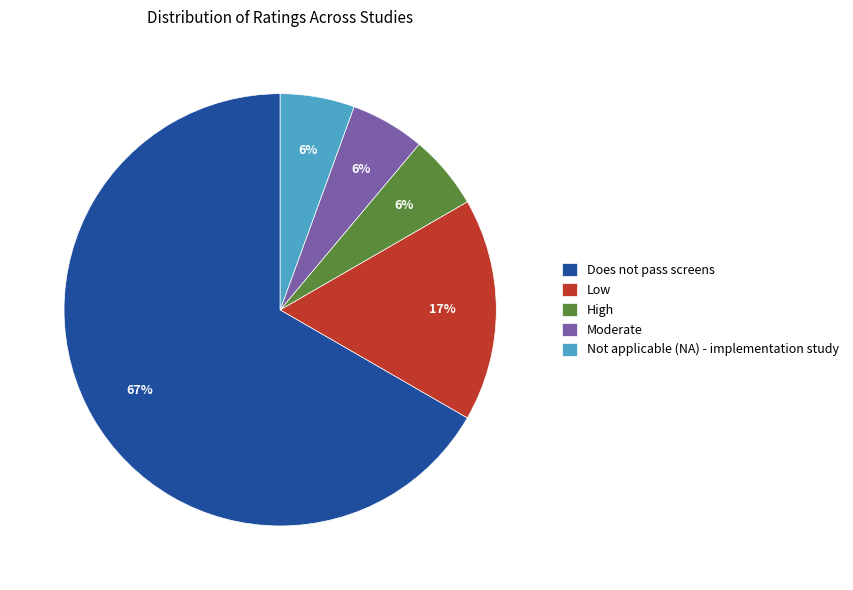

Is the sum of Moderate and Low greater than half?

No